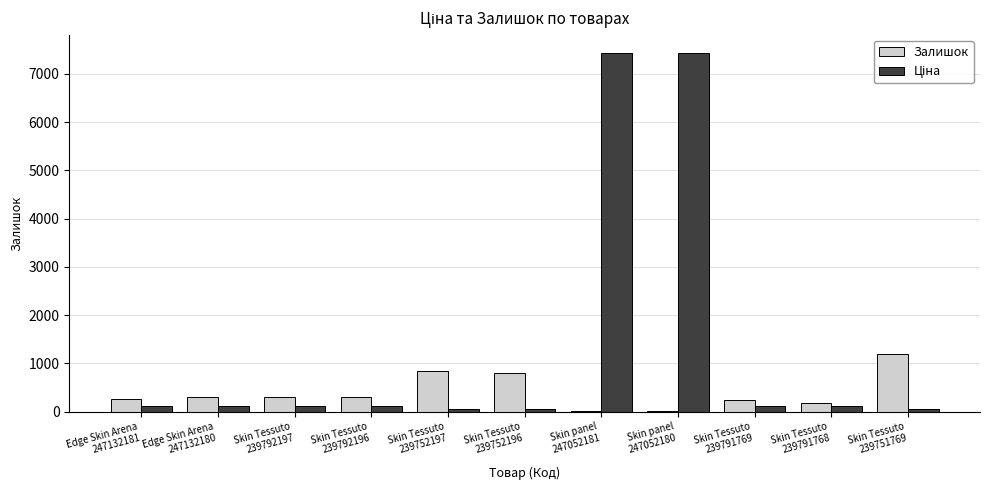

Are the bars horizontal?

No